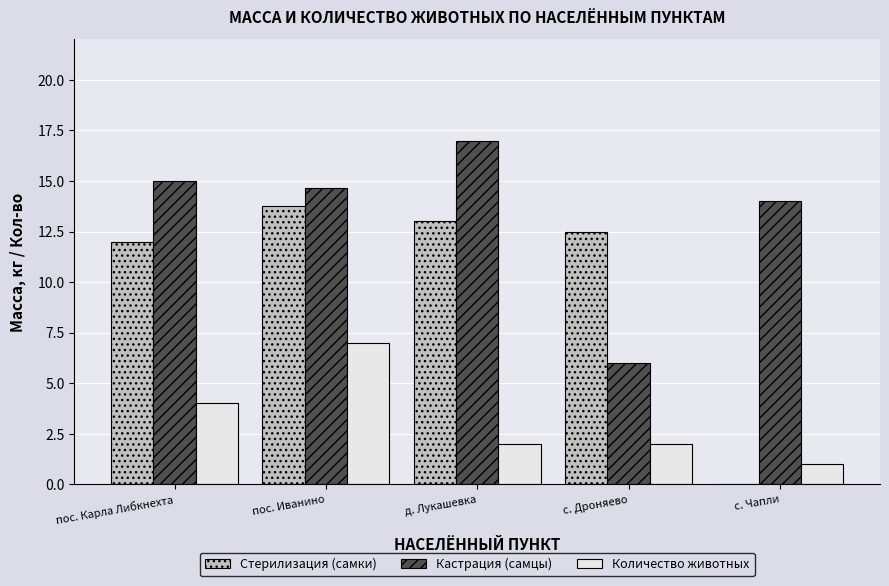

What is the sum of all Кастрация (самцы) values?

66.7